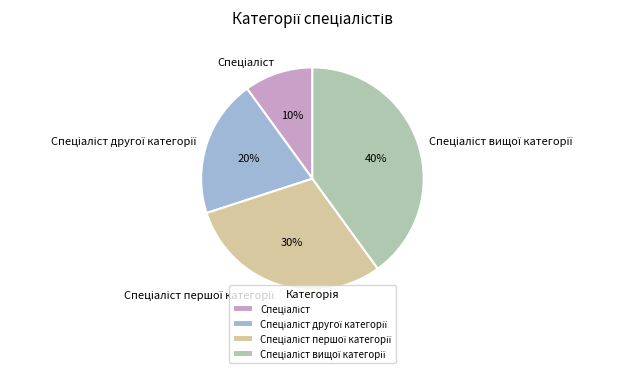

To the nearest percent, what is the difference between the largest and smallest slice percentages?

30%